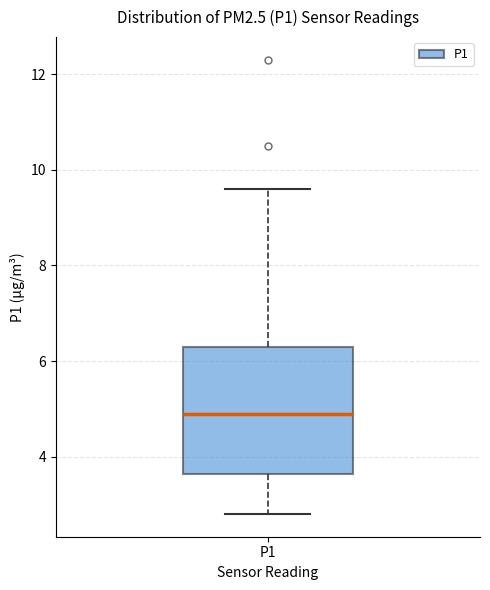

Where does the lower whisker of the box for P1 end on the y-axis? The values are not printed on the chart, so give them approximately, as read against the axis.

2.8